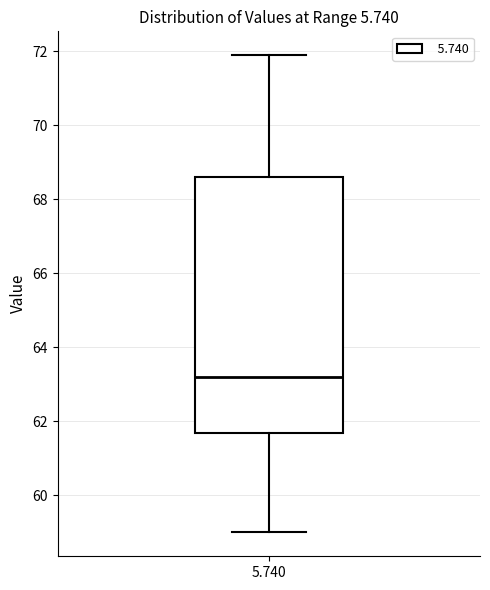

Read this box plot against the y-axis: the position of the median line, the range covered by the box, and the ends of both whiskers. The values are not printed on the chart, so give them approximately, as read against the axis.

median 63.2, box 61.8 to 68.6, whiskers 59.0 to 72.0